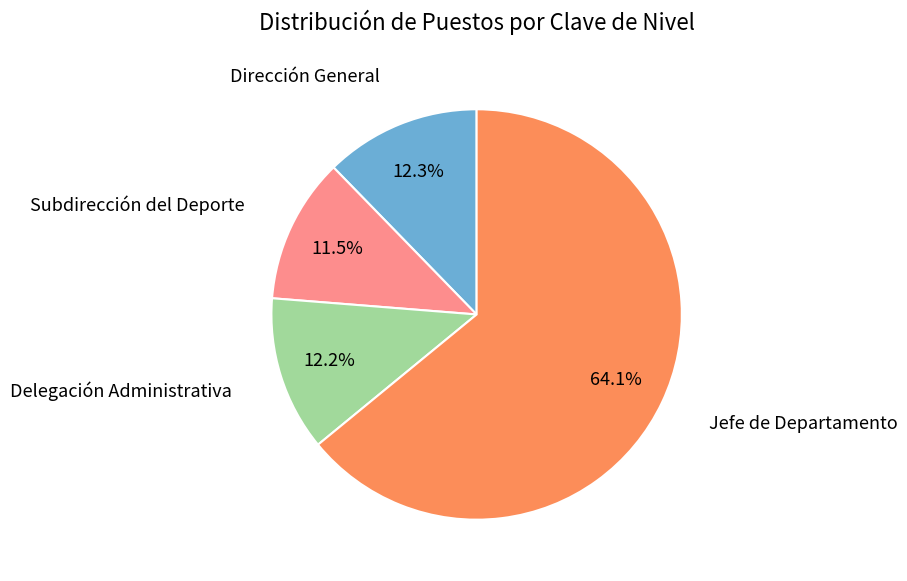

The Dirección General slice represents 6% of the pie. True or false?

False